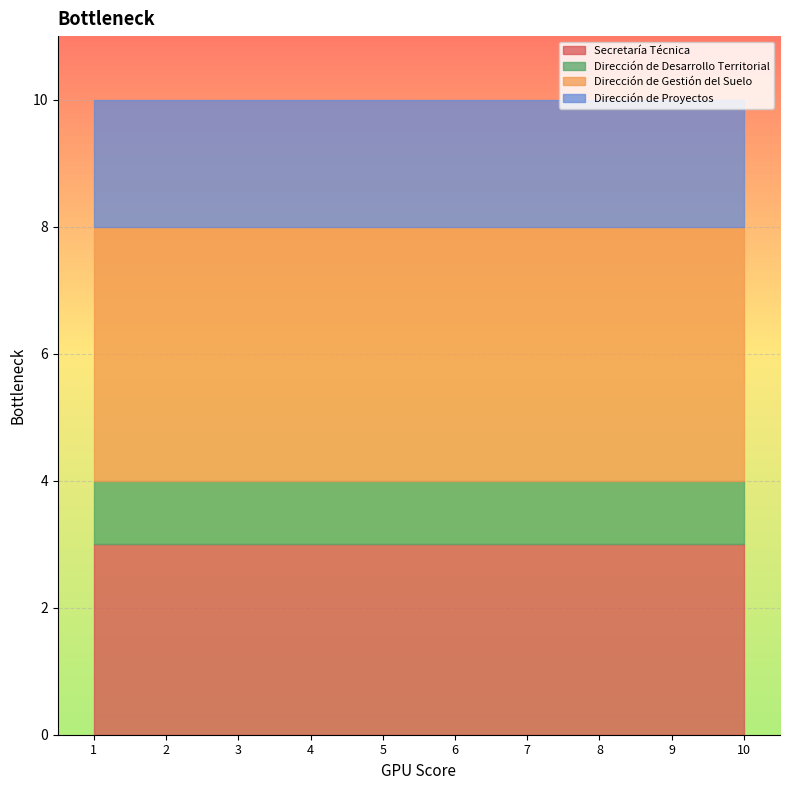

Is it true that Dirección de Gestión del Suelo equals 7 at 8?

False